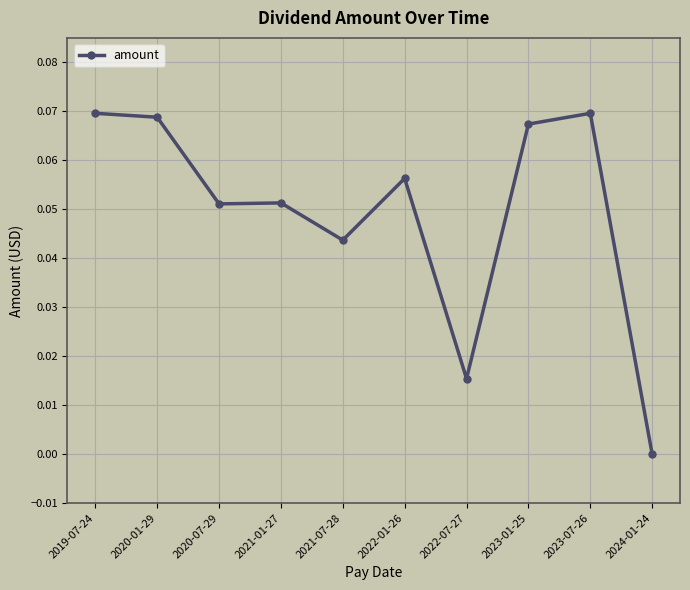

The chart shows a value of 0.0 at 2024-01-24. True or false?

True